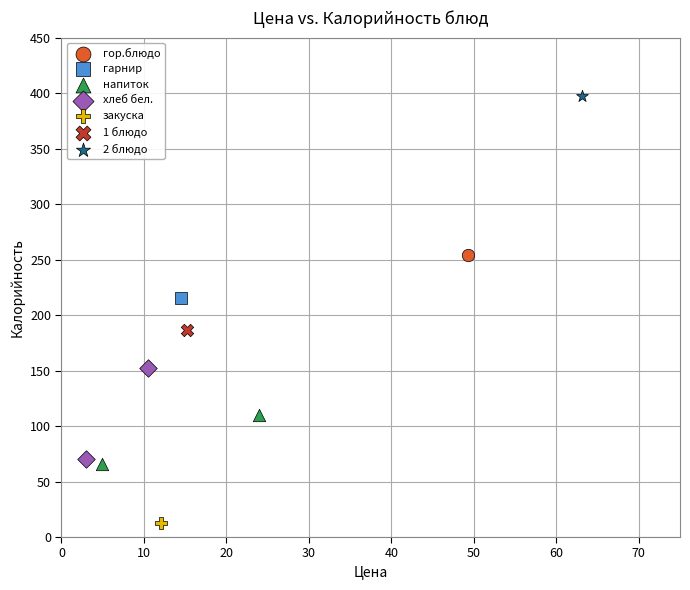

Which series contains the highest Y value?

2 блюдо